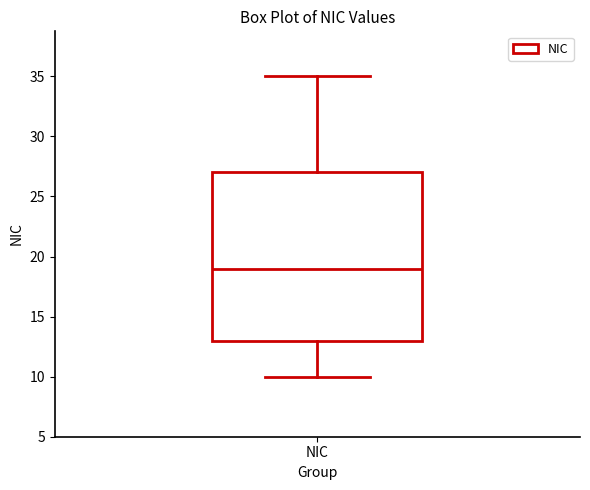

Transcribe this box plot: give where the median line is, the range the box spans, and where the two whiskers end, as read against the y-axis. The values are not printed on the chart, so give them approximately, as read against the axis.

median 19, box 13 to 27, whiskers 10 to 35